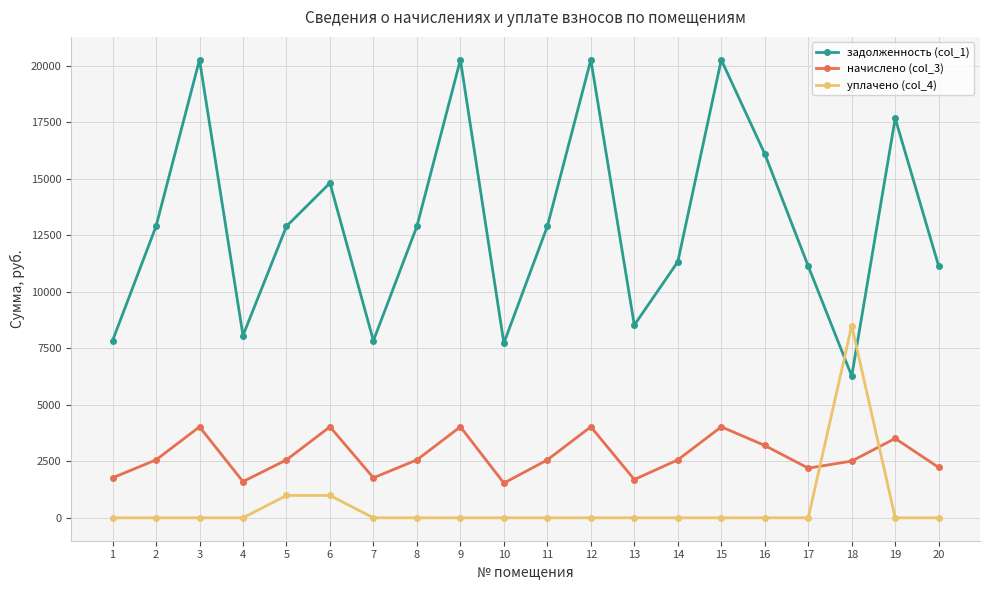

List the series in order of their overall mean, lowest first.

уплачено (col_4), начислено (col_3), задолженность (col_1)